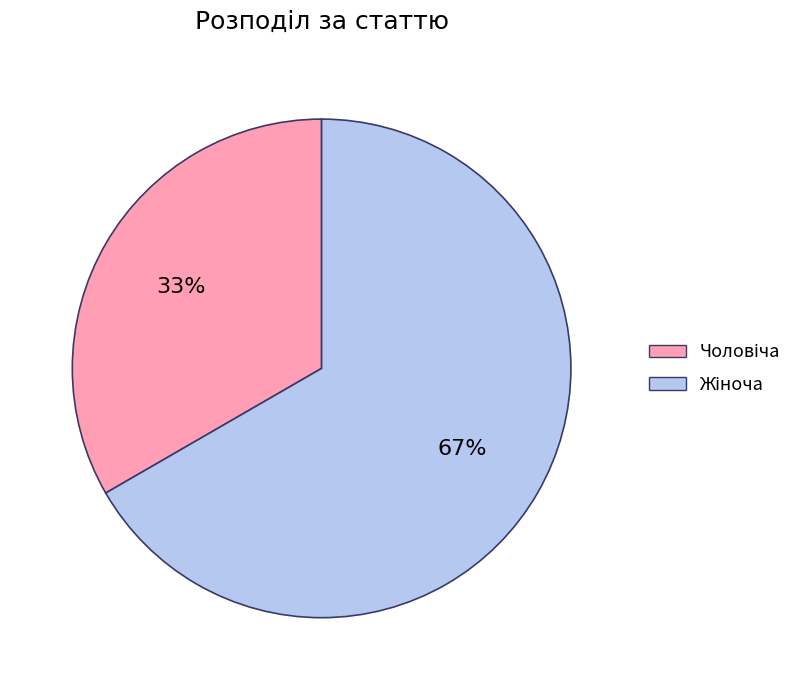

To the nearest percent, what is the average slice percentage?

50%